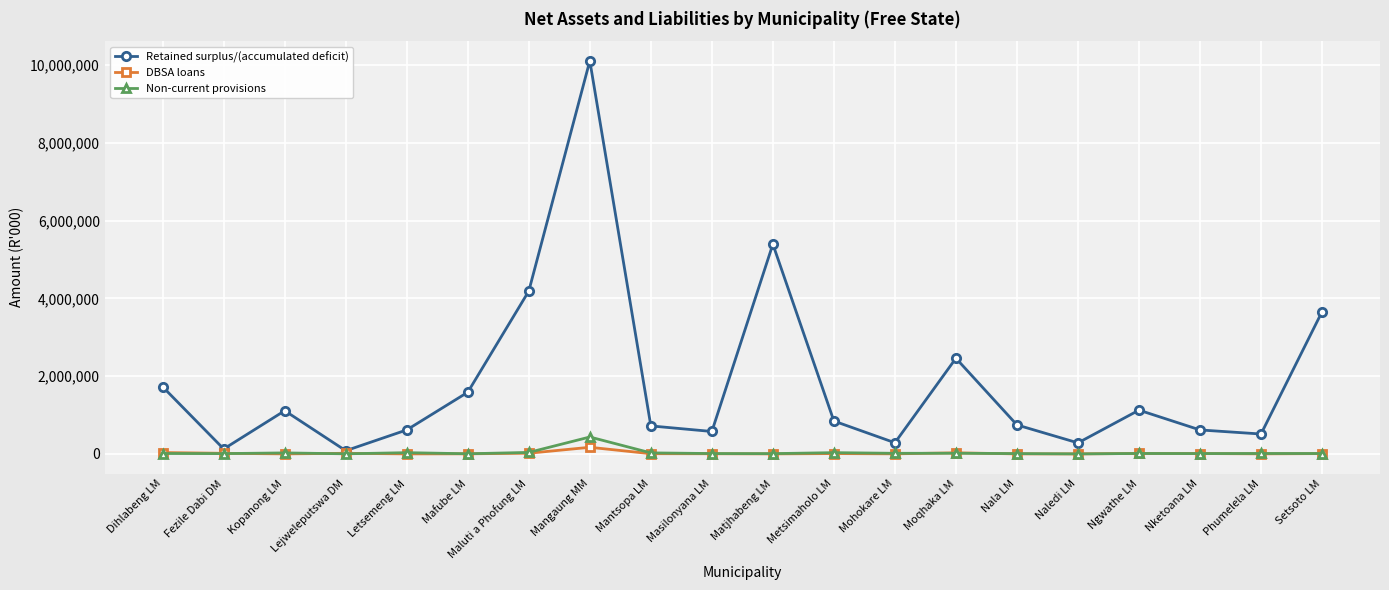

Which series has the widest spread of values?

Retained surplus/(accumulated deficit)